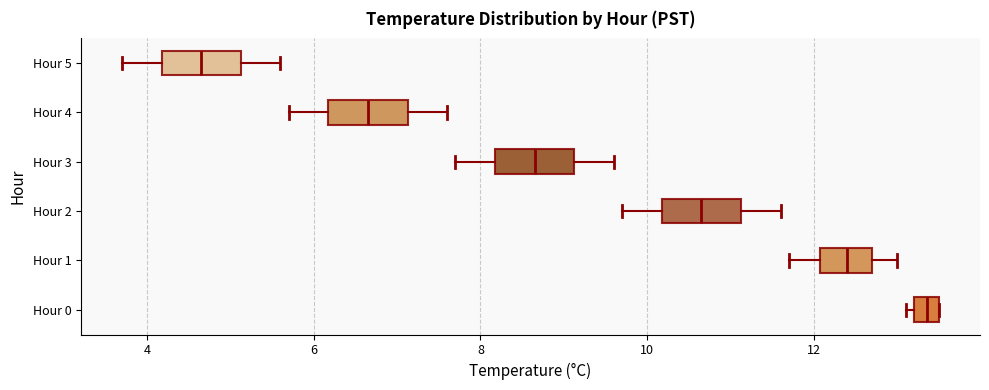

Where does the right whisker of the box for Hour 4 end on the x-axis? The values are not printed on the chart, so give them approximately, as read against the axis.

7.6